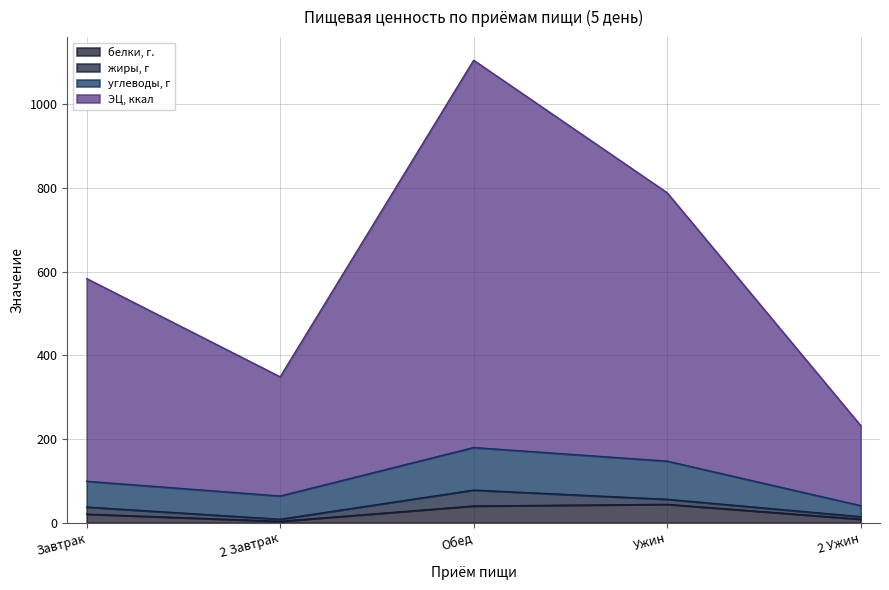

What is the maximum value for белки, г.?

43.8